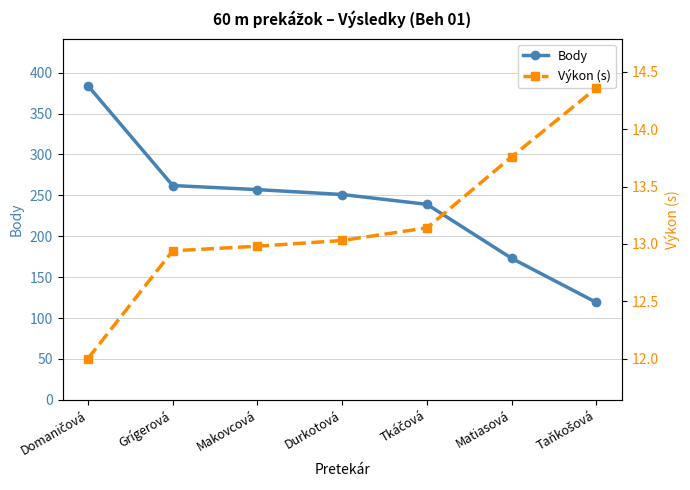

Which series has the largest range (max minus min)?

Body